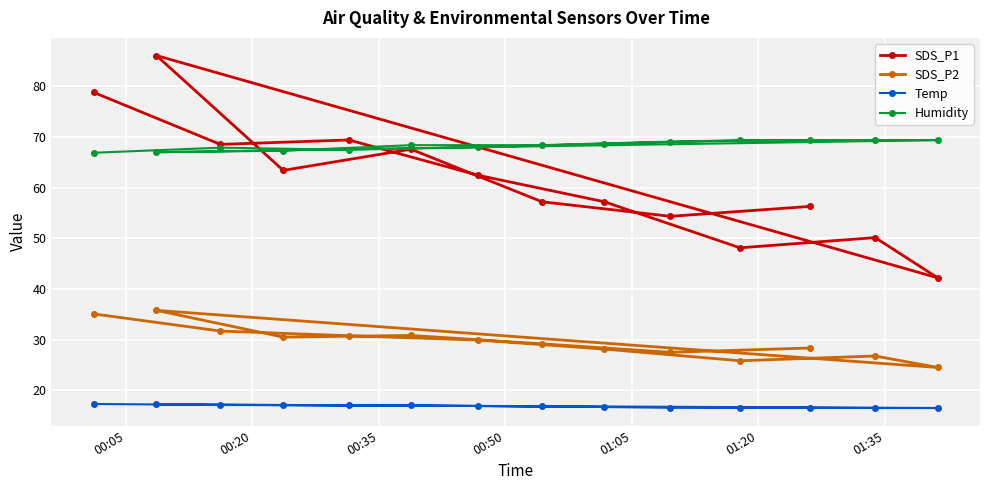

How many lines are shown in the chart?

4